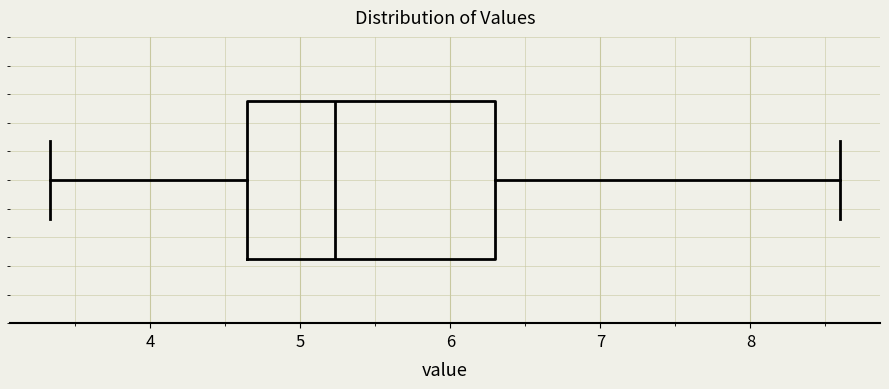

Transcribe this box plot: give where the median line is, the range the box spans, and where the two whiskers end, as read against the x-axis. The values are not printed on the chart, so give them approximately, as read against the axis.

median 5.2, box 4.6 to 6.3, whiskers 3.3 to 8.6